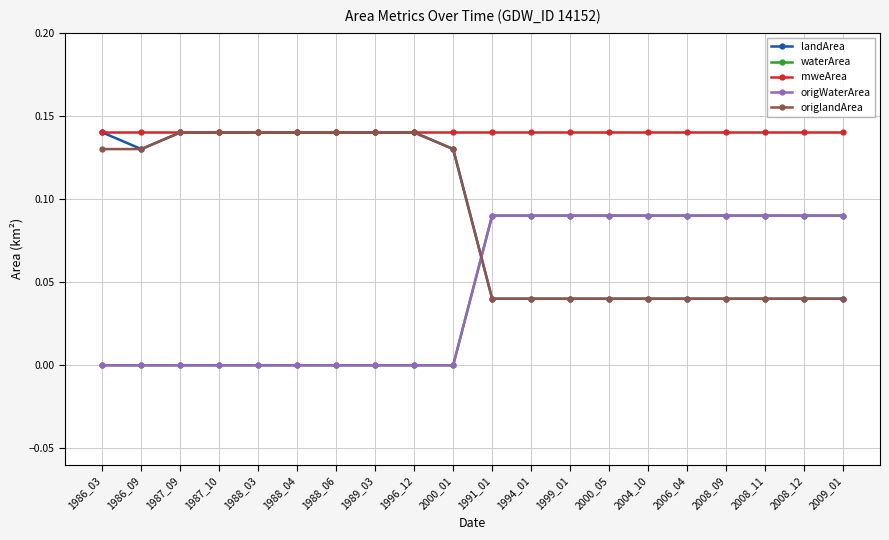

Which series has the largest total across all categories?

mweArea